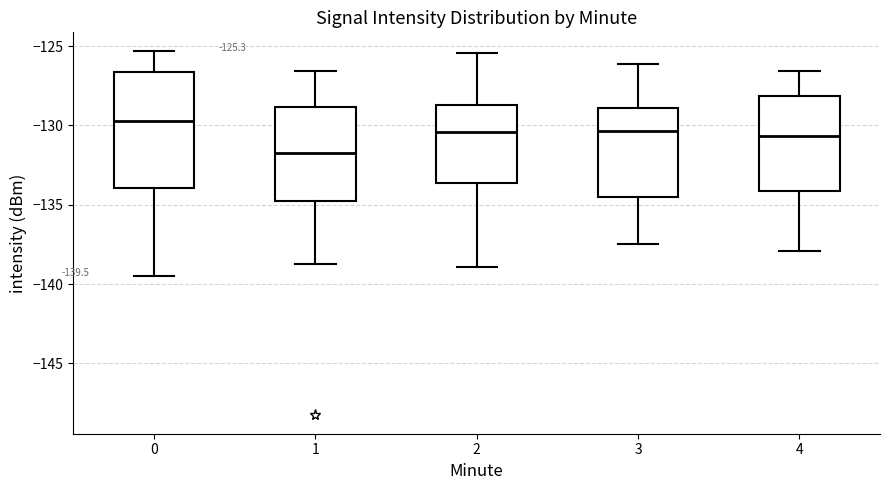

Which box's median line is the lowest?

1